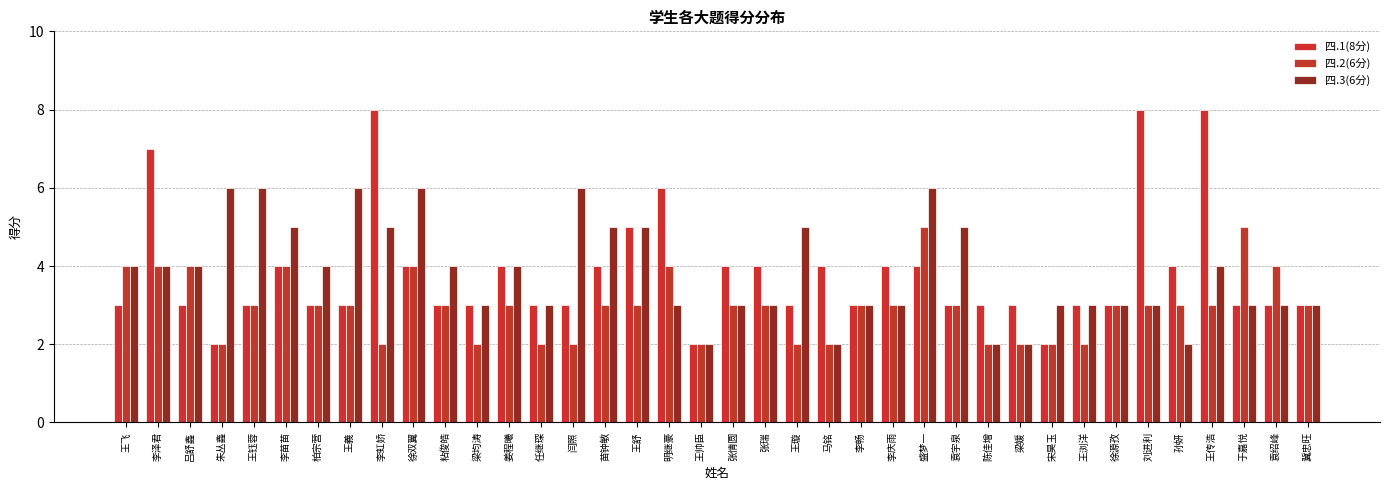

The value of 四.2(6分) at 吕舒鑫 is 3. True or false?

False